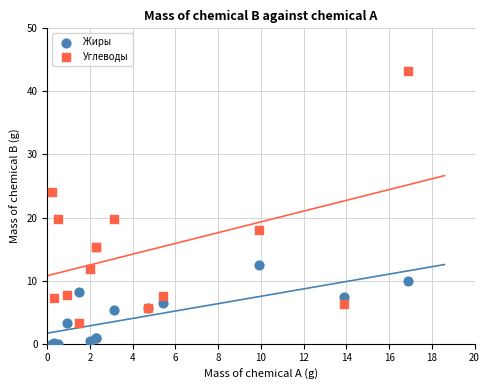

In the Углеводы series, what Y value is closest to 23?

24.0